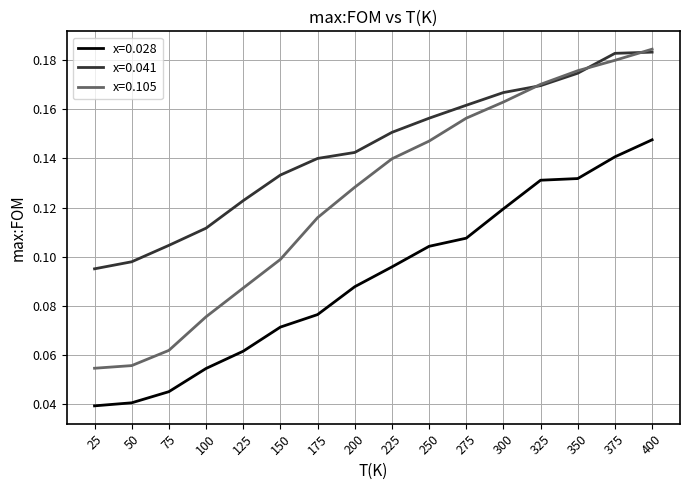

What is the sum of the x=0.105 values at 275 and 350?

0.3